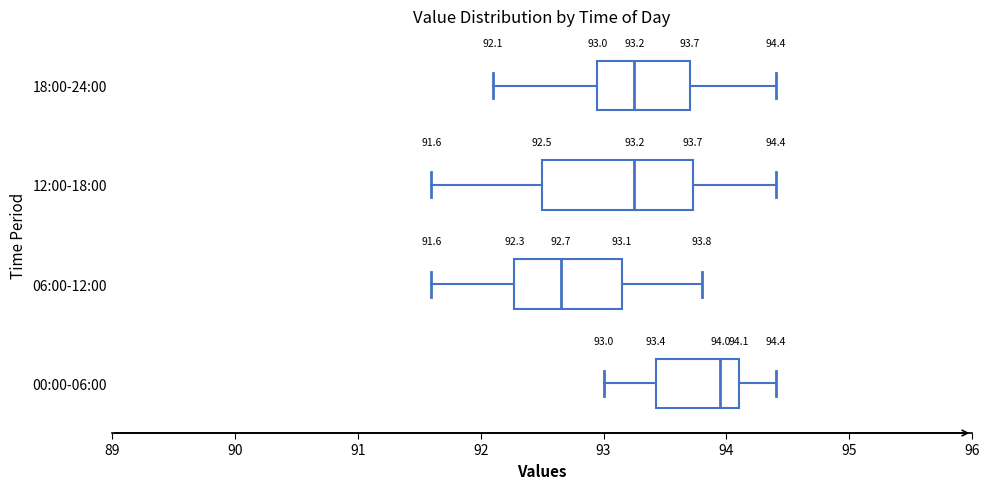

Comparing the boxes themselves (not the whiskers), which one is the widest?

12:00-18:00